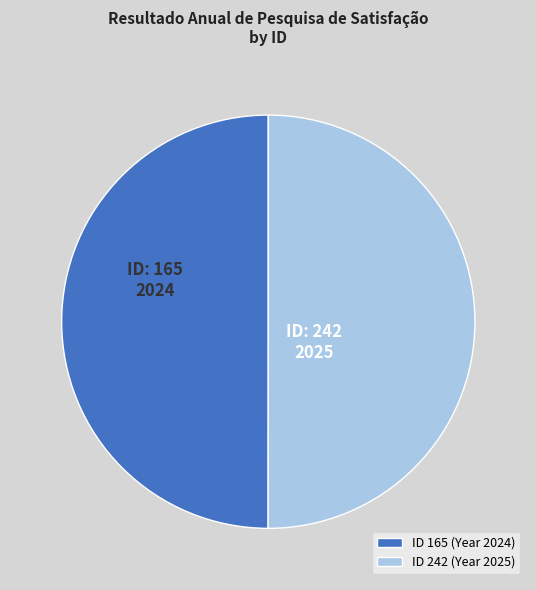

Is it true that ID 165 (Year 2024) is 62% of the pie?

False